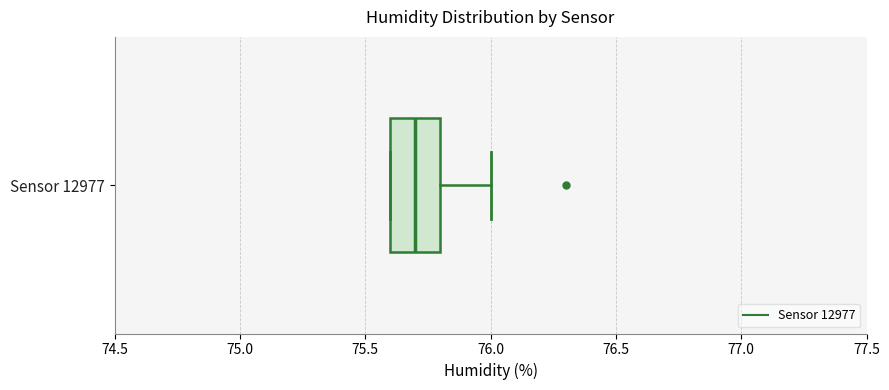

Transcribe this box plot: give where the median line is, the range the box spans, and where the two whiskers end, as read against the x-axis. The values are not printed on the chart, so give them approximately, as read against the axis.

median 75.7, box 75.6 to 75.8, whiskers 75.6 to 76.0